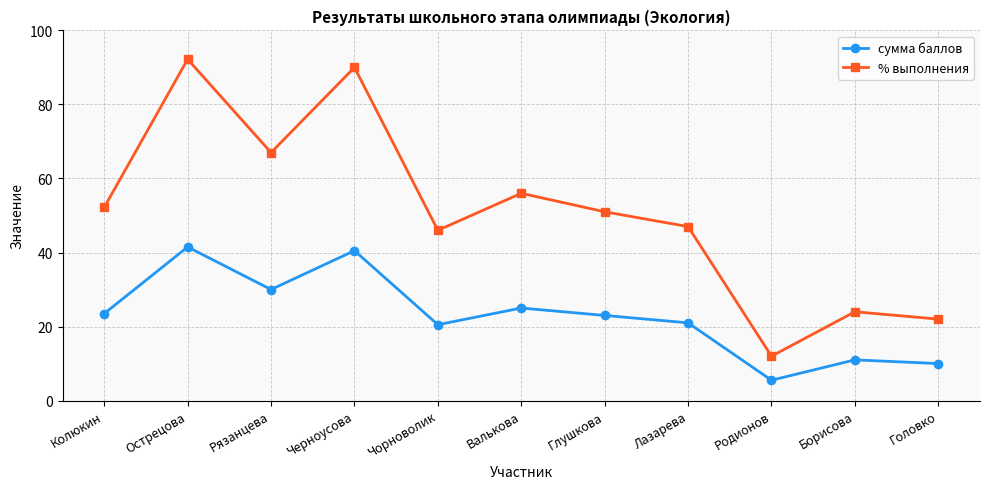

The value of % выполнения at Родионов is 12.0. True or false?

True